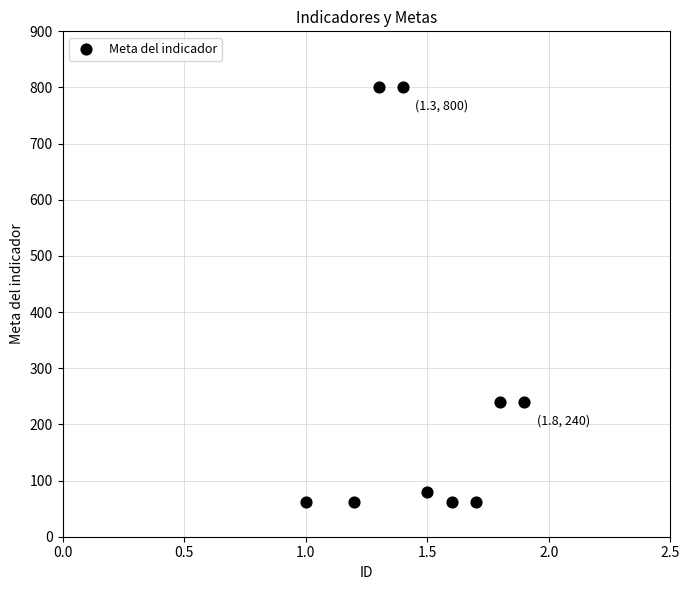

What is the range of Y values (max minus min)?

739